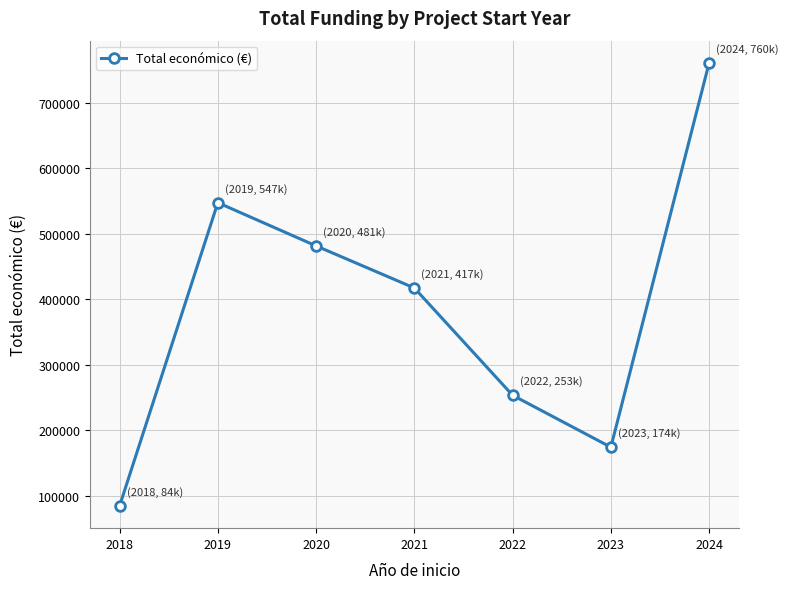

Rank the categories by value from lowest to highest.

2018, 2023, 2022, 2021, 2020, 2019, 2024